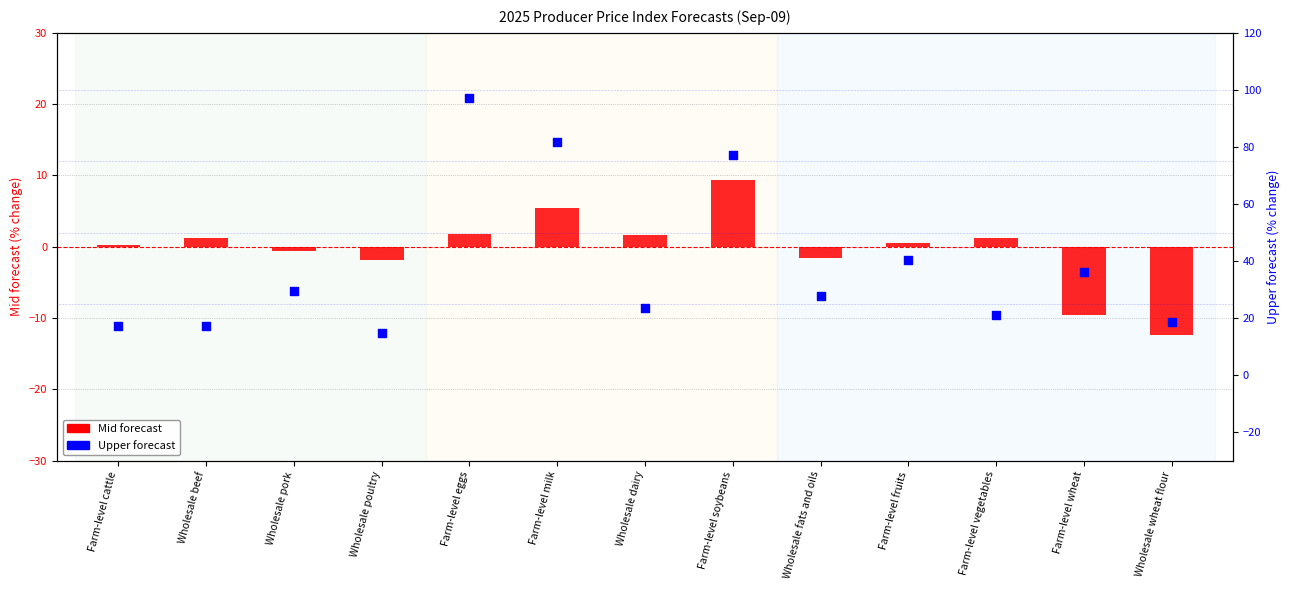

Which series has the largest Y range (max minus min)?

Upper forecast